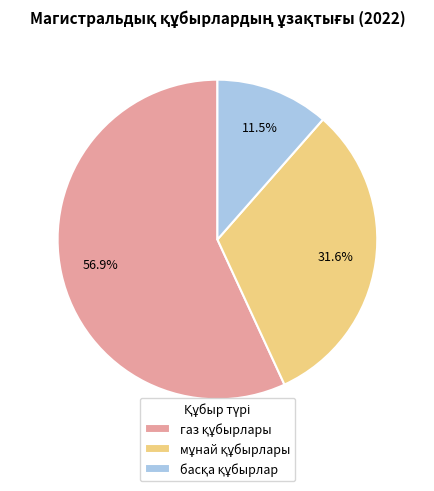

Is there any slice that represents more than half of the pie?

Yes